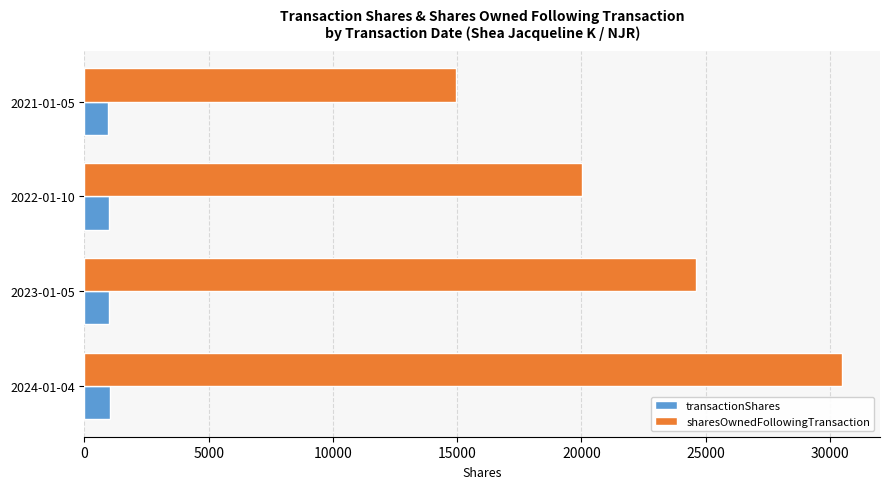

What is the sum of the transactionShares values at 2023-01-05 and 2022-01-10?

1971